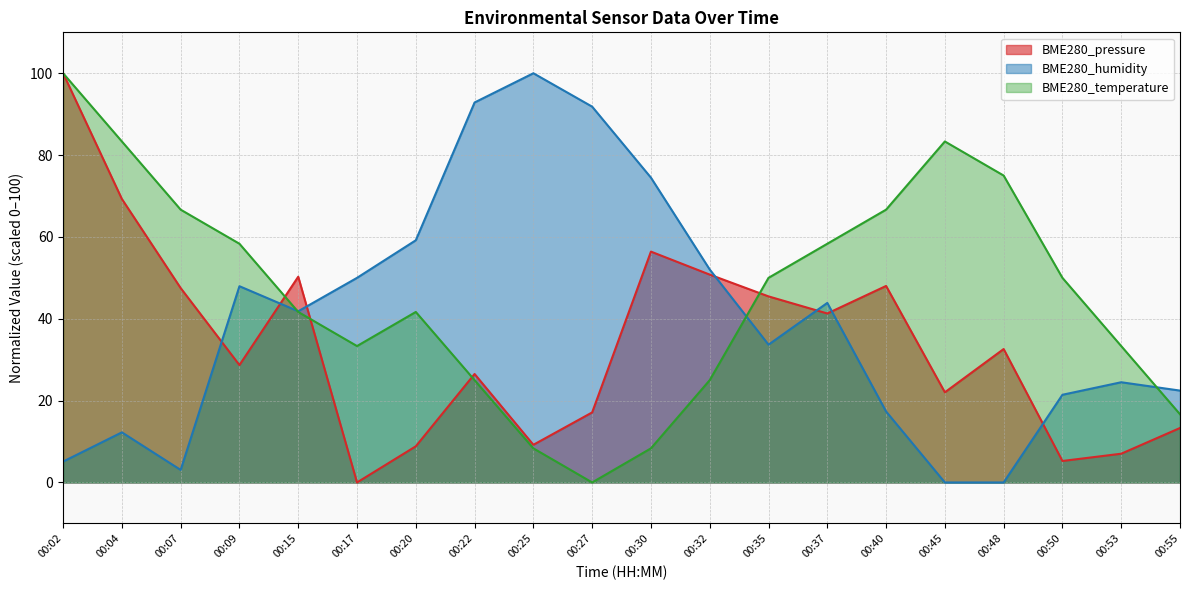

How many values in the BME280_humidity series are below 41?

10